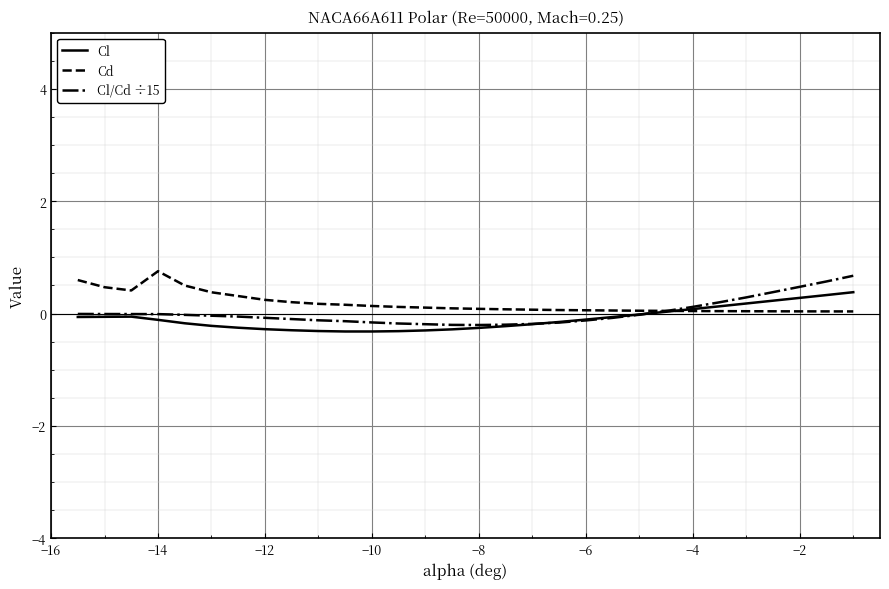

How many series are shown in this chart?

3